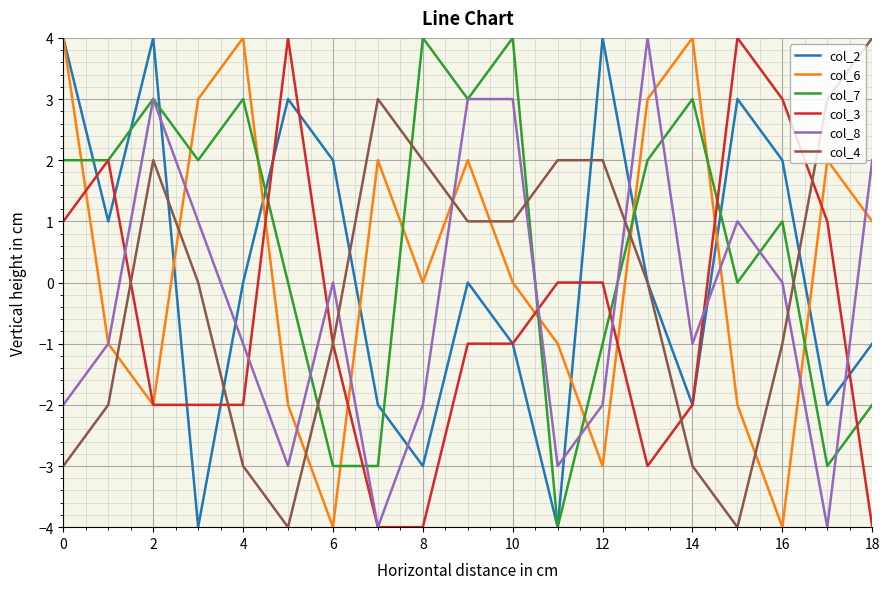

Reading left to right, transcribe all the data shown in this chart.

col_2: 4	1	4	-4	0	3	2	-2	-3	0	-1	-4	4	0	-2	3	2	-2	-1
col_6: 4	-1	-2	3	4	-2	-4	2	0	2	0	-1	-3	3	4	-2	-4	2	1
col_7: 2	2	3	2	3	0	-3	-3	4	3	4	-4	-1	2	3	0	1	-3	-2
col_3: 1	2	-2	-2	-2	4	-1	-4	-4	-1	-1	0	0	-3	-2	4	3	1	-4
col_8: -2	-1	3	1	-1	-3	0	-4	-2	3	3	-3	-2	4	-1	1	0	-4	2
col_4: -3	-2	2	0	-3	-4	-1	3	2	1	1	2	2	0	-3	-4	-1	3	4